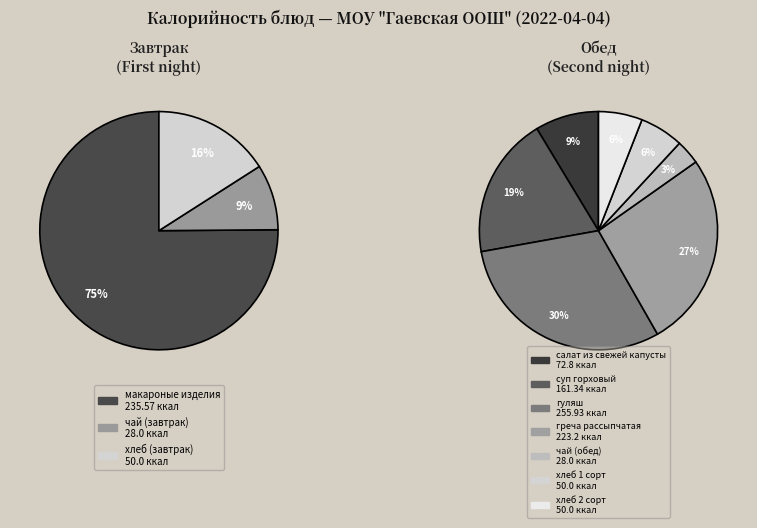

Which slice is the smallest?

чай (завтрак)